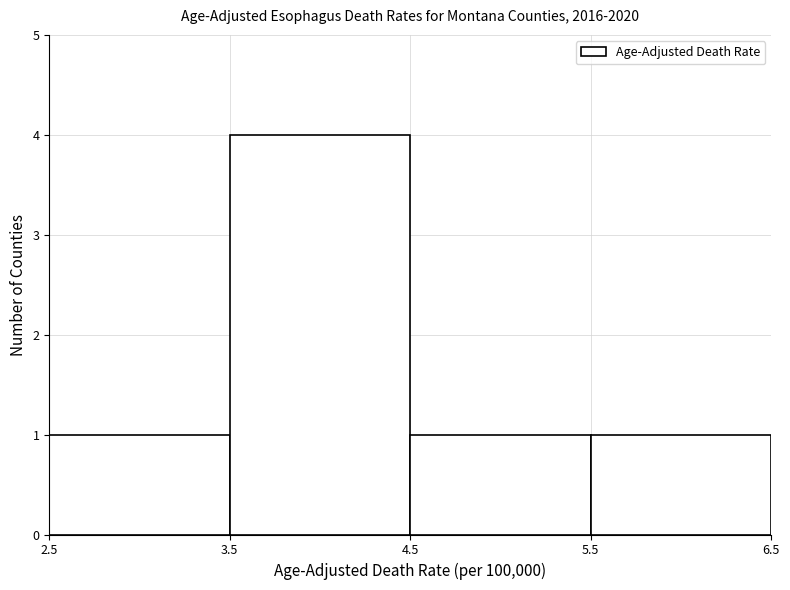

What is the height of the bar covering 5.5 to 6.5 on the x-axis? The values are not printed on the chart, so give them approximately, as read against the axis.

1